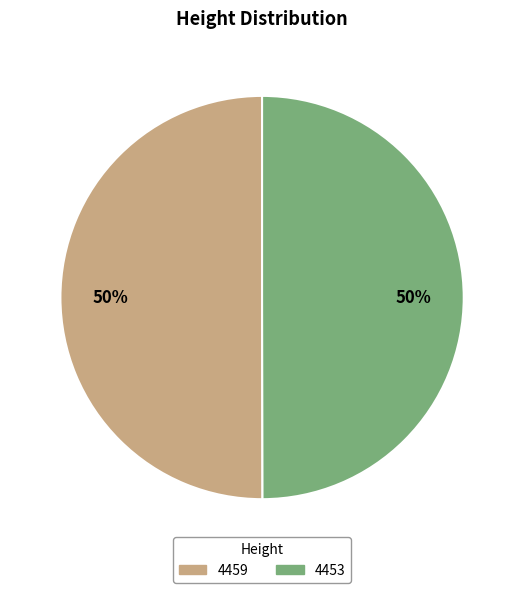

What is the ratio of the value at 4453 to the value at 4459?

1.0